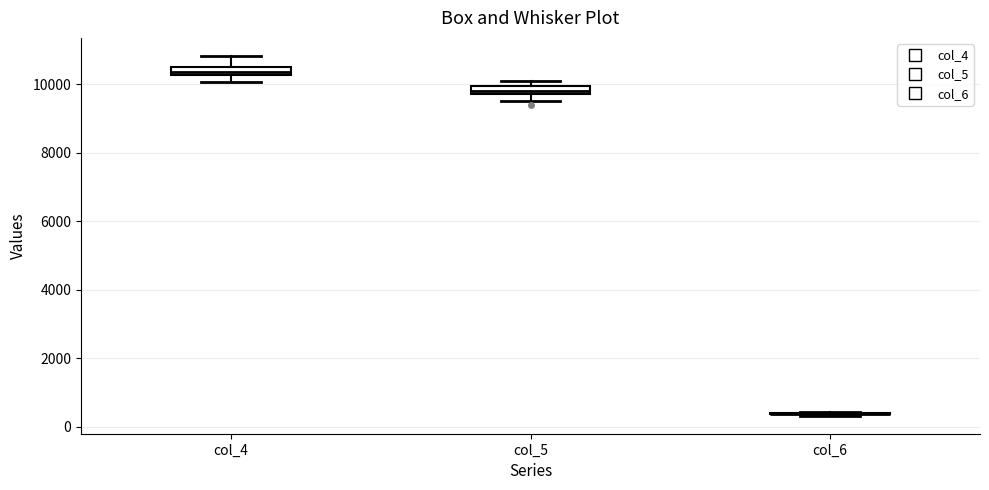

Where does the upper whisker of the box for col_4 end on the y-axis? The values are not printed on the chart, so give them approximately, as read against the axis.

10800